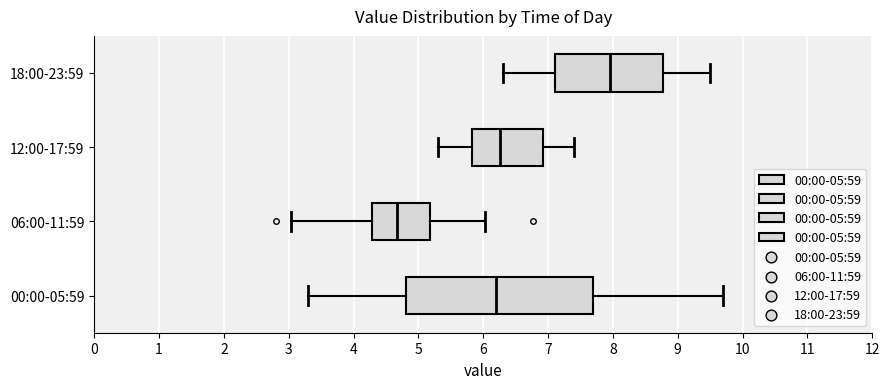

Reading bottom to top, read every box against the x-axis: the position of its median line, the range the box covers, and the ends of its whiskers. The values are not printed on the chart, so give them approximately, as read against the axis.

00:00-05:59: median 6.2, box 4.8 to 7.7, whiskers 3.3 to 9.7
06:00-11:59: median 4.7, box 4.3 to 5.2, whiskers 3.0 to 6.0
12:00-17:59: median 6.3, box 5.8 to 6.9, whiskers 5.3 to 7.4
18:00-23:59: median 8.0, box 7.1 to 8.8, whiskers 6.3 to 9.5